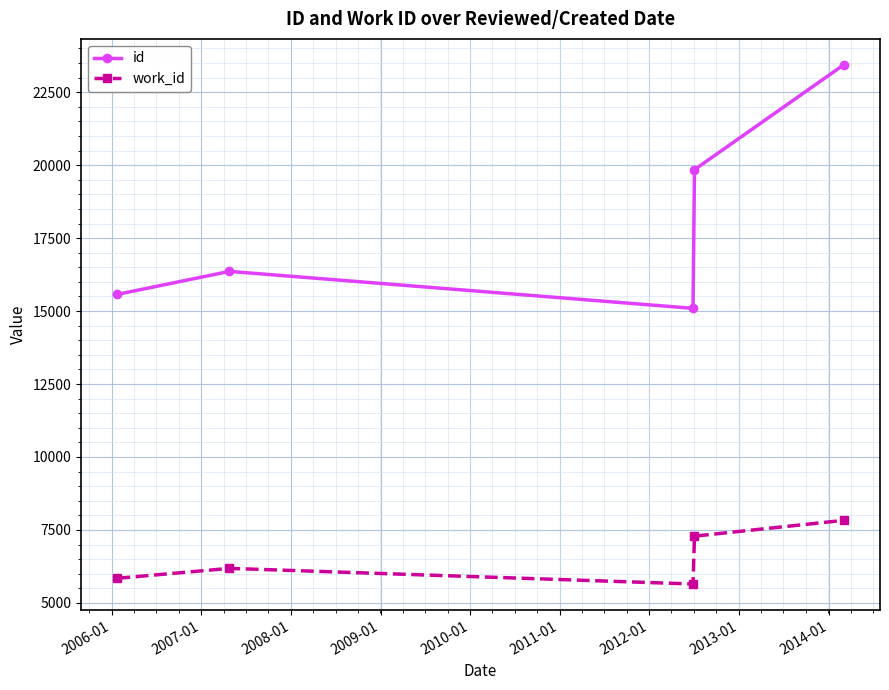

How many lines are shown in the chart?

2